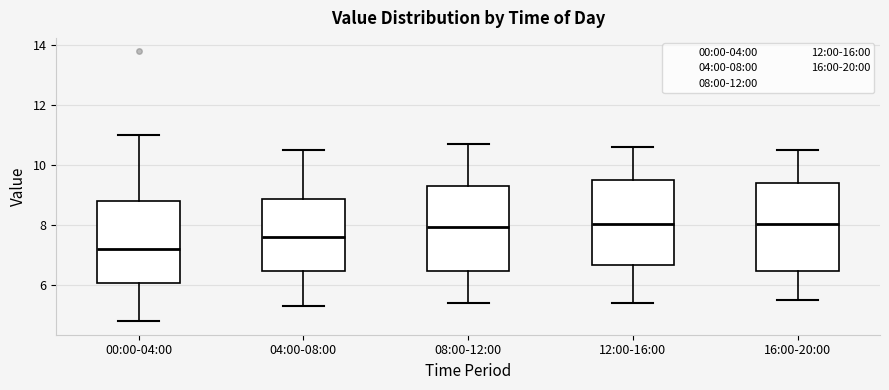

Reading left to right, read every box against the y-axis: the position of its median line, the range the box covers, and the ends of its whiskers. The values are not printed on the chart, so give them approximately, as read against the axis.

00:00-04:00: median 7.2, box 6.0 to 8.8, whiskers 4.8 to 11.0
04:00-08:00: median 7.6, box 6.4 to 8.8, whiskers 5.4 to 10.6
08:00-12:00: median 8.0, box 6.4 to 9.4, whiskers 5.4 to 10.8
12:00-16:00: median 8.0, box 6.6 to 9.6, whiskers 5.4 to 10.6
16:00-20:00: median 8.0, box 6.4 to 9.4, whiskers 5.6 to 10.6